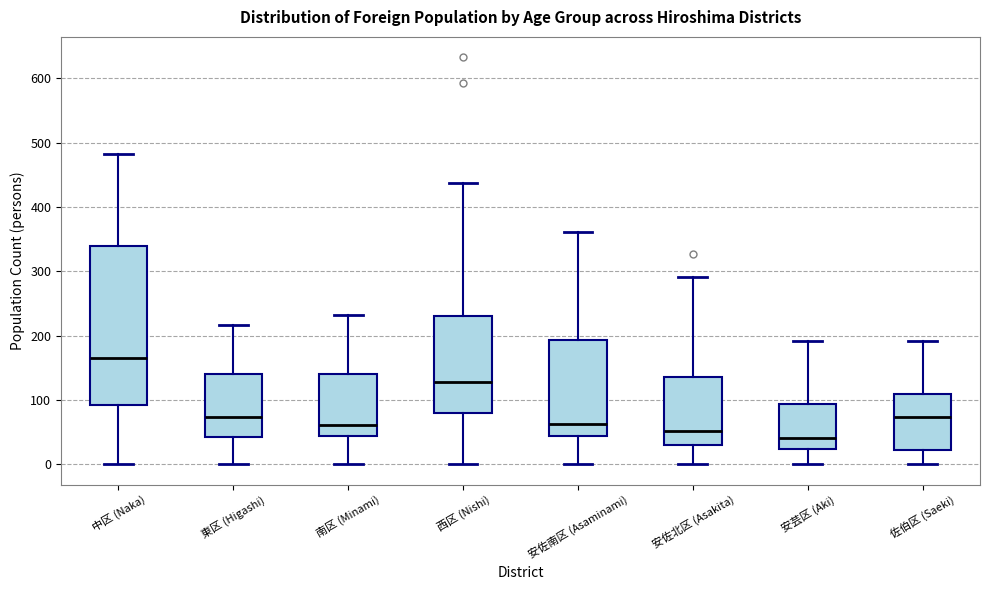

Which box has the highest median line?

中区 (Naka)